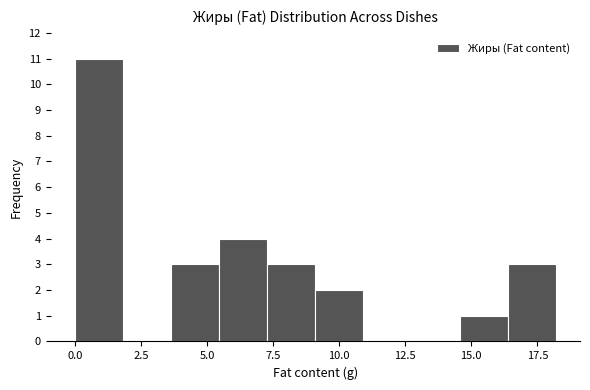

Read against the x-axis, roughly where is the centre of the tallest bar?

1.0